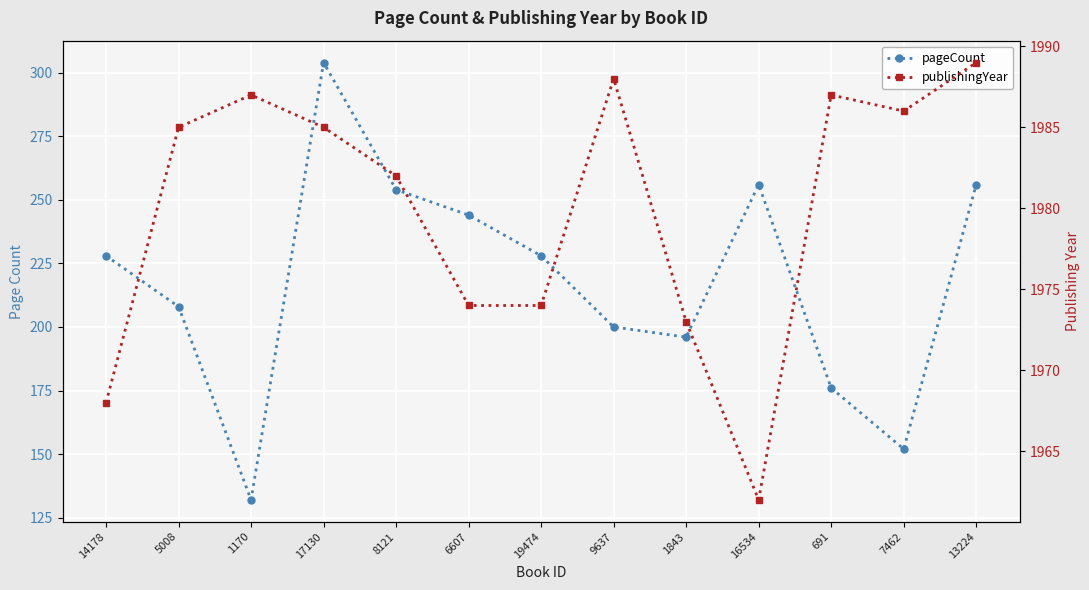

At 691, list the series in order from largest to smallest.

publishingYear, pageCount